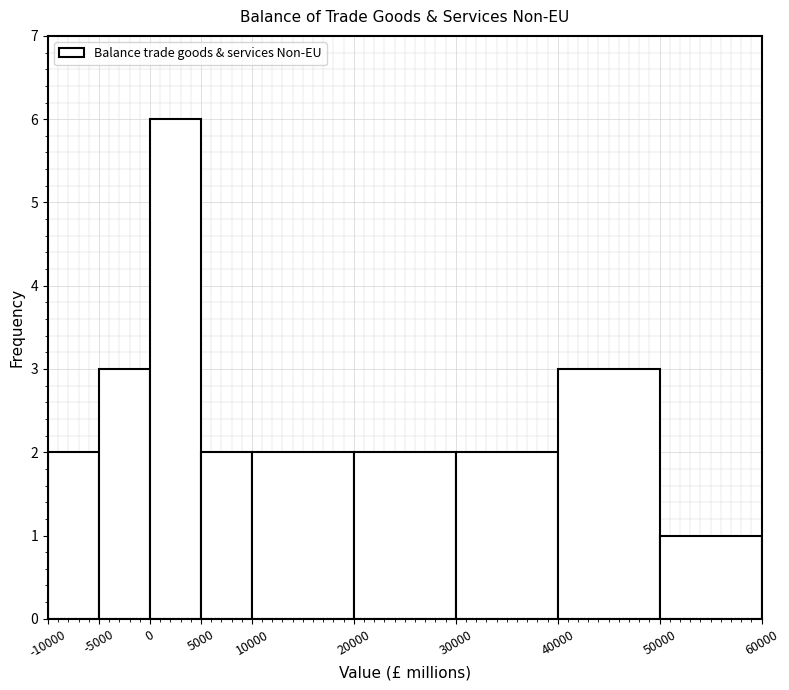

Reading left to right, transcribe this chart: for each bar, give the range it covers on the x-axis and its height. The values are not printed on the chart, so give them approximately, as read against the axis.

-10000 to -5000: 2
-5000 to 0: 3
0 to 5000: 6
5000 to 10000: 2
10000 to 20000: 2
20000 to 30000: 2
30000 to 40000: 2
40000 to 50000: 3
50000 to 60000: 1